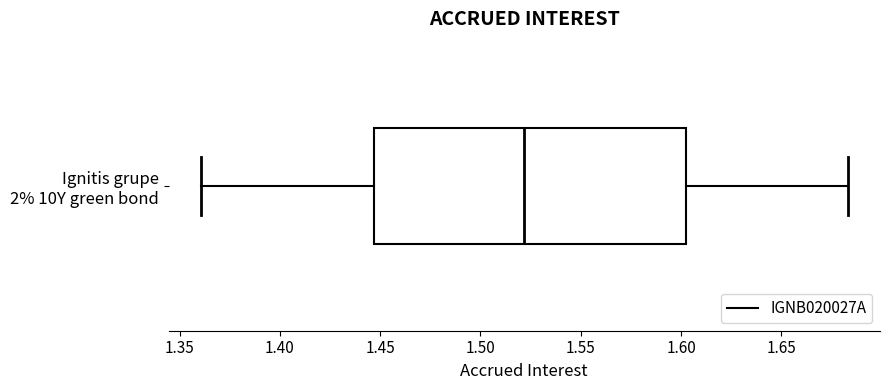

Read this box plot against the x-axis: the position of the median line, the range covered by the box, and the ends of both whiskers. The values are not printed on the chart, so give them approximately, as read against the axis.

median 1.520, box 1.445 to 1.600, whiskers 1.360 to 1.685